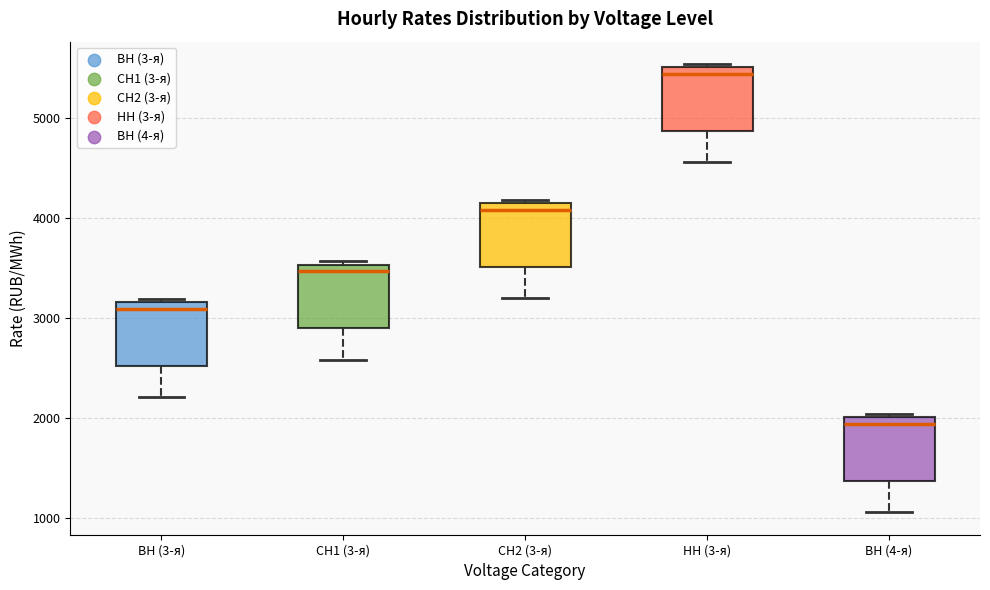

Reading left to right, read every box against the y-axis: the position of its median line, the range the box covers, and the ends of its whiskers. The values are not printed on the chart, so give them approximately, as read against the axis.

ВН (3-я): median 3100, box 2500 to 3200, whiskers 2200 to 3200 (just above the box's upper edge)
СН1 (3-я): median 3500 (just below the box's upper edge), box 2900 to 3500, whiskers 2600 to 3600
СН2 (3-я): median 4100 (just below the box's upper edge), box 3500 to 4100, whiskers 3200 to 4200
НН (3-я): median 5400, box 4900 to 5500, whiskers 4600 to 5500 (just above the box's upper edge)
ВН (4-я): median 1900, box 1400 to 2000, whiskers 1100 to 2000 (just above the box's upper edge)